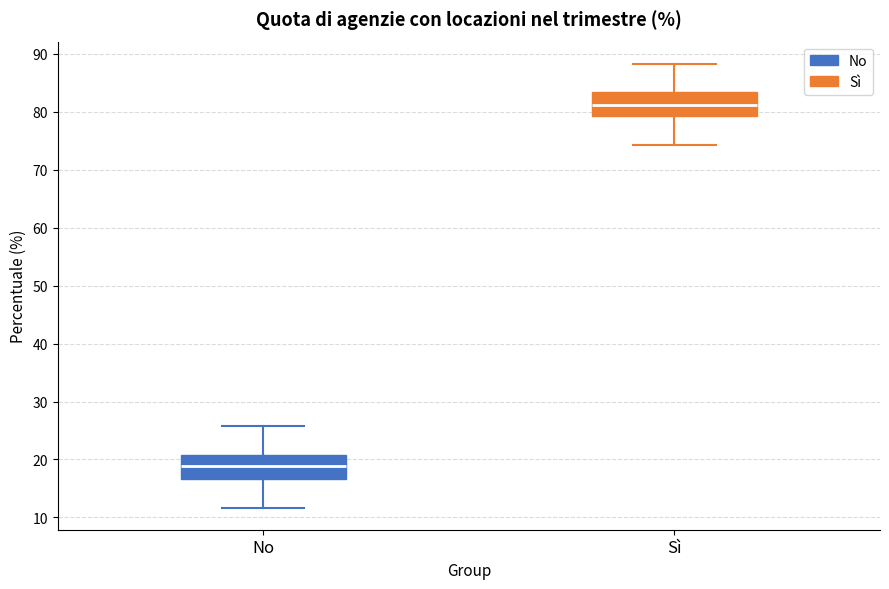

Reading left to right, read every box against the y-axis: the position of its median line, the range the box covers, and the ends of its whiskers. The values are not printed on the chart, so give them approximately, as read against the axis.

No: median 19, box 17 to 21, whiskers 12 to 26
Sì: median 81, box 79 to 83, whiskers 74 to 88